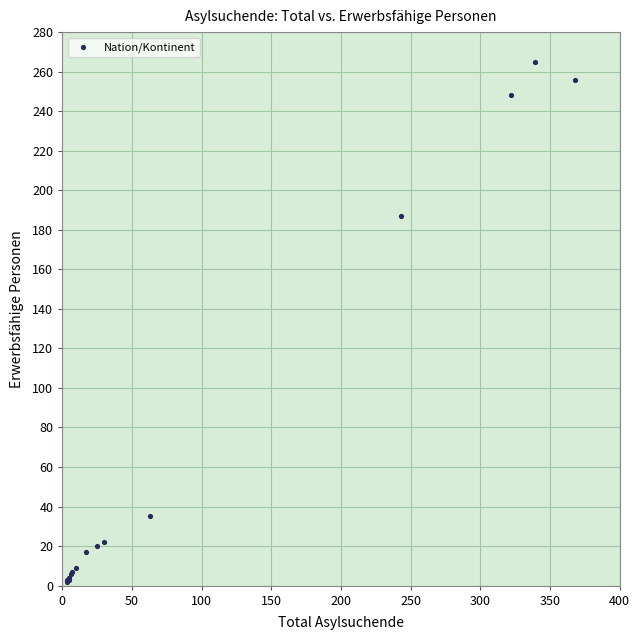

What Y value in the scatter plot is closest to 133?

187